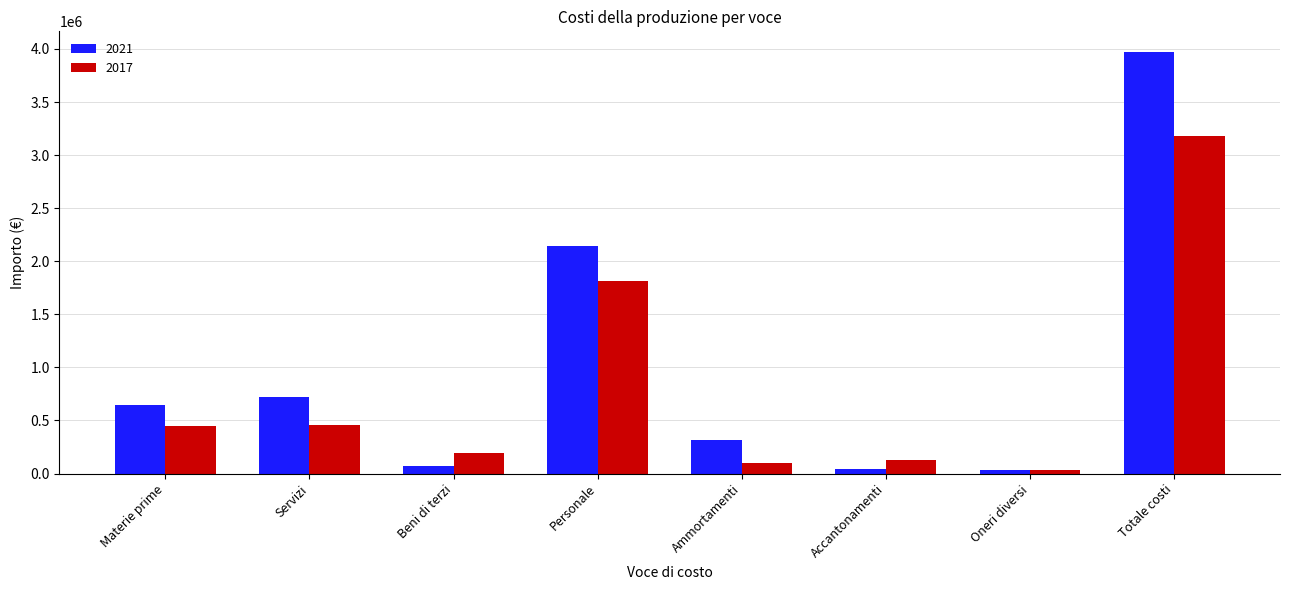

How many categories are shown in the chart?

8